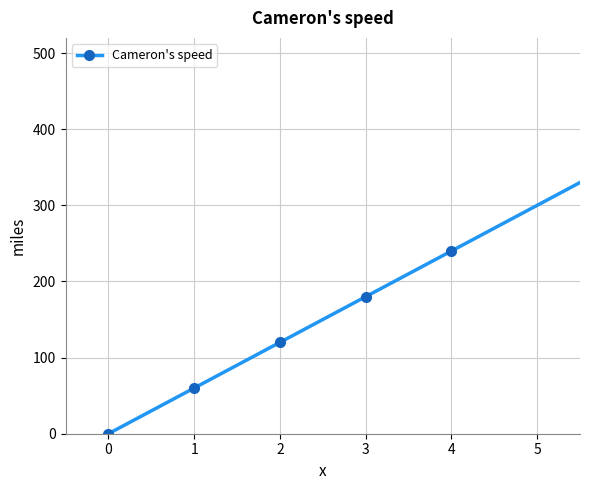

How many values are below 180?

3